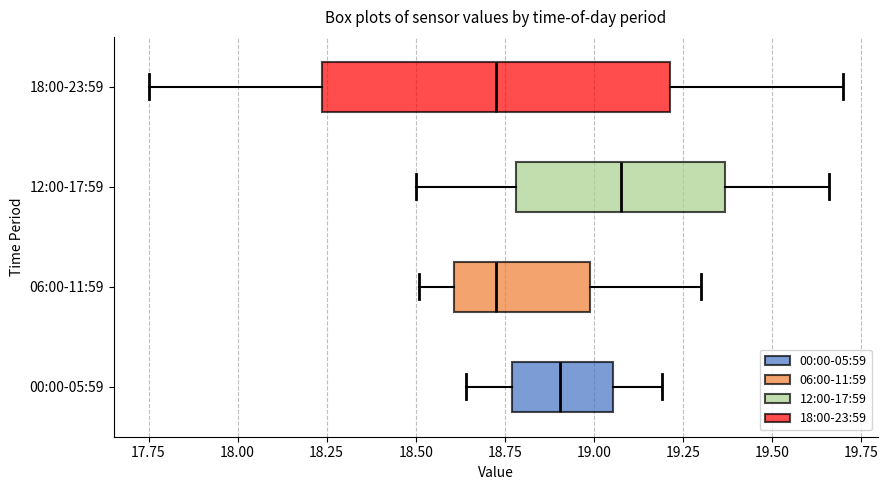

Which box is the widest, from its left edge to its right edge?

18:00-23:59